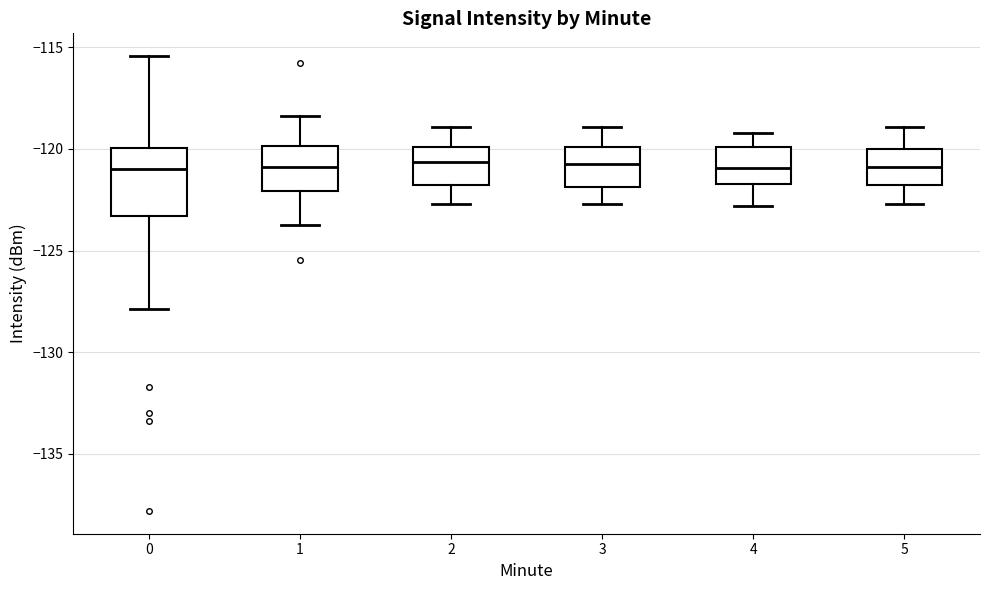

Reading left to right, read every box against the y-axis: the position of its median line, the range the box covers, and the ends of its whiskers. The values are not printed on the chart, so give them approximately, as read against the axis.

0: median -121.0, box -123.5 to -120.0, whiskers -128.0 to -115.5
1: median -121.0, box -122.0 to -120.0, whiskers -123.5 to -118.5
2: median -120.5, box -122.0 to -120.0, whiskers -122.5 to -119.0
3: median -120.5, box -122.0 to -120.0, whiskers -122.5 to -119.0
4: median -121.0, box -121.5 to -120.0, whiskers -123.0 to -119.0
5: median -121.0, box -122.0 to -120.0, whiskers -122.5 to -119.0